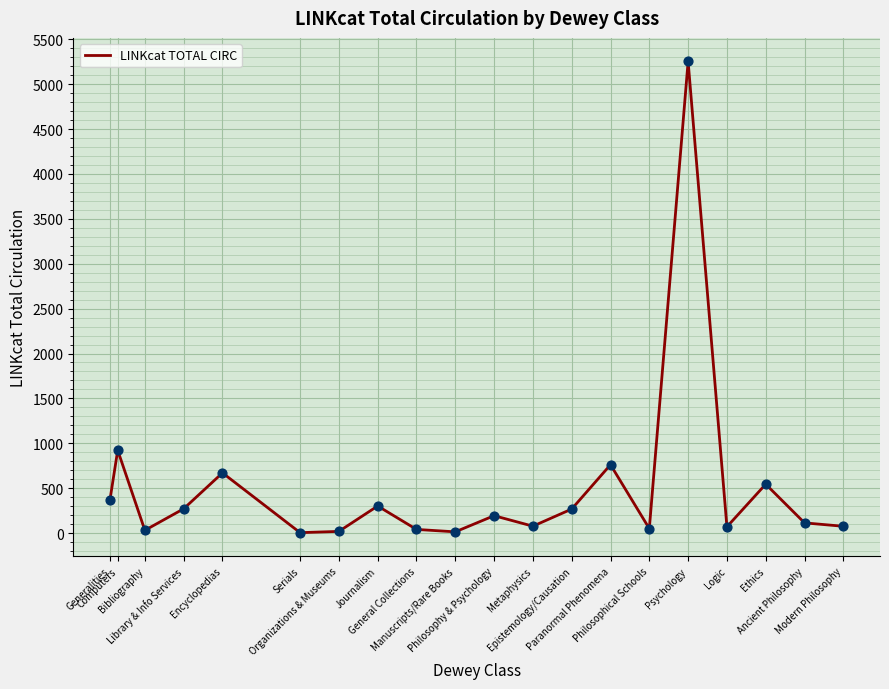

What is the change in value from Library & Info Services to Paranormal Phenomena?

+491